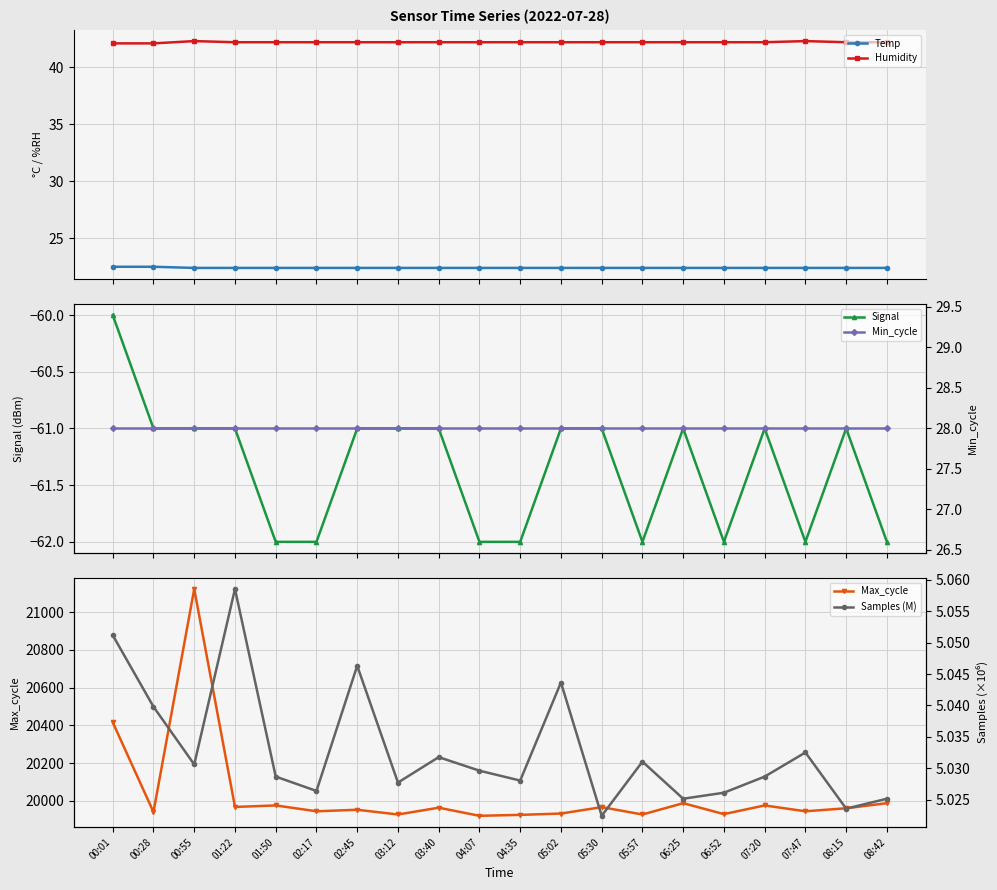

What is the minimum value shown in the chart?

-62.0